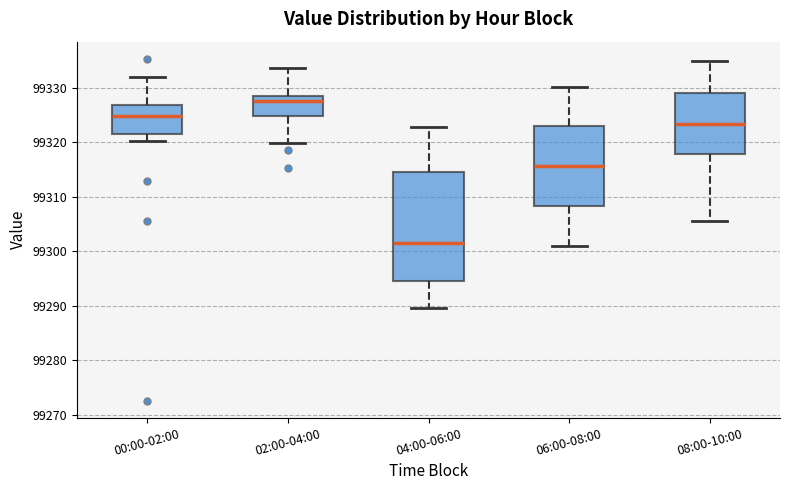

Where is the lower edge of the box for 02:00-04:00 on the y-axis? The values are not printed on the chart, so give them approximately, as read against the axis.

99325